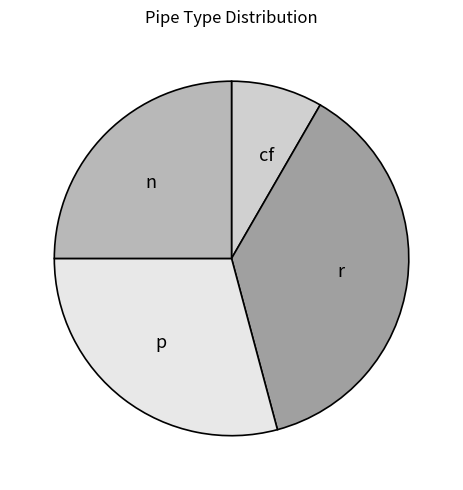

Do p and n together represent more than half of the pie?

Yes